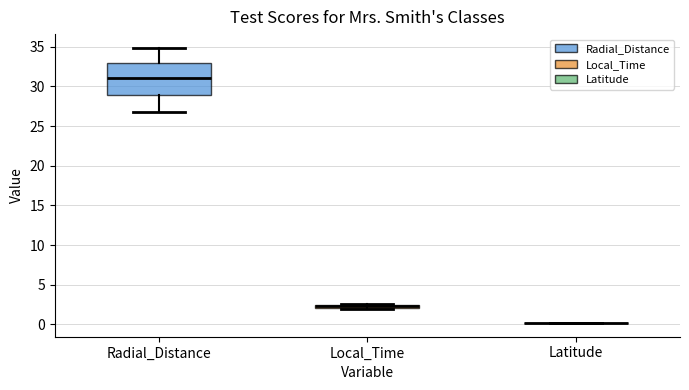

Comparing the boxes themselves (not the whiskers), which one is the tallest?

Radial_Distance